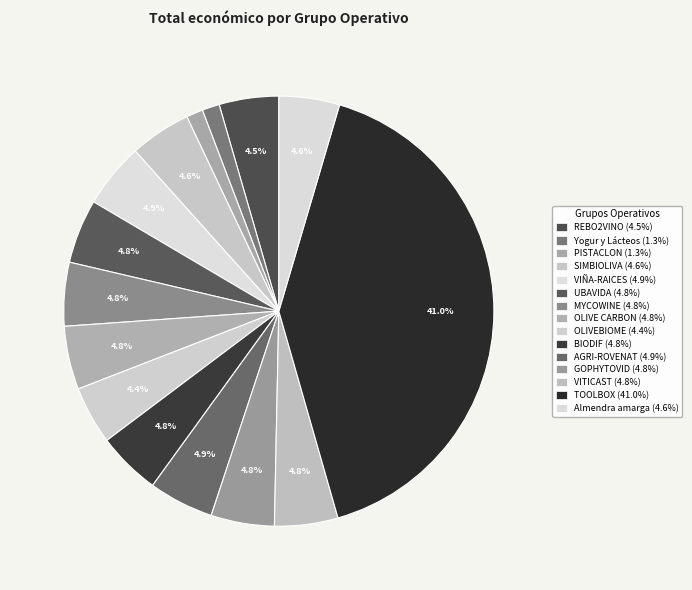

Count the number of slices in the pie.

15